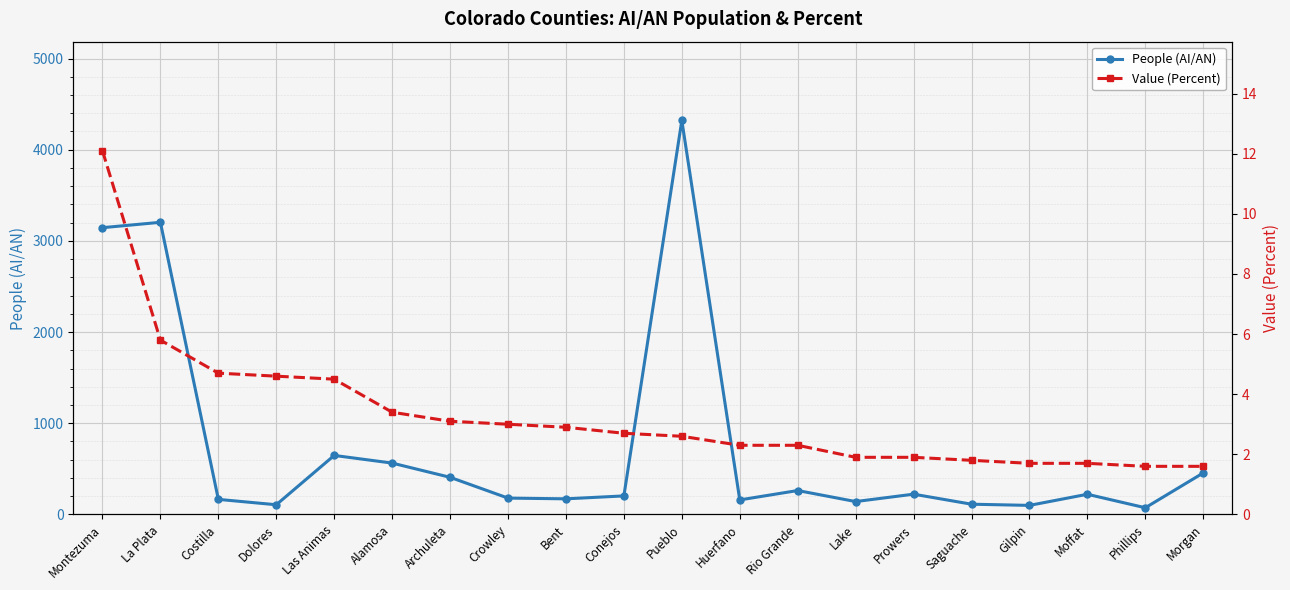

True or false: Value (Percent) and People (AI/AN) intersect in this chart.

False